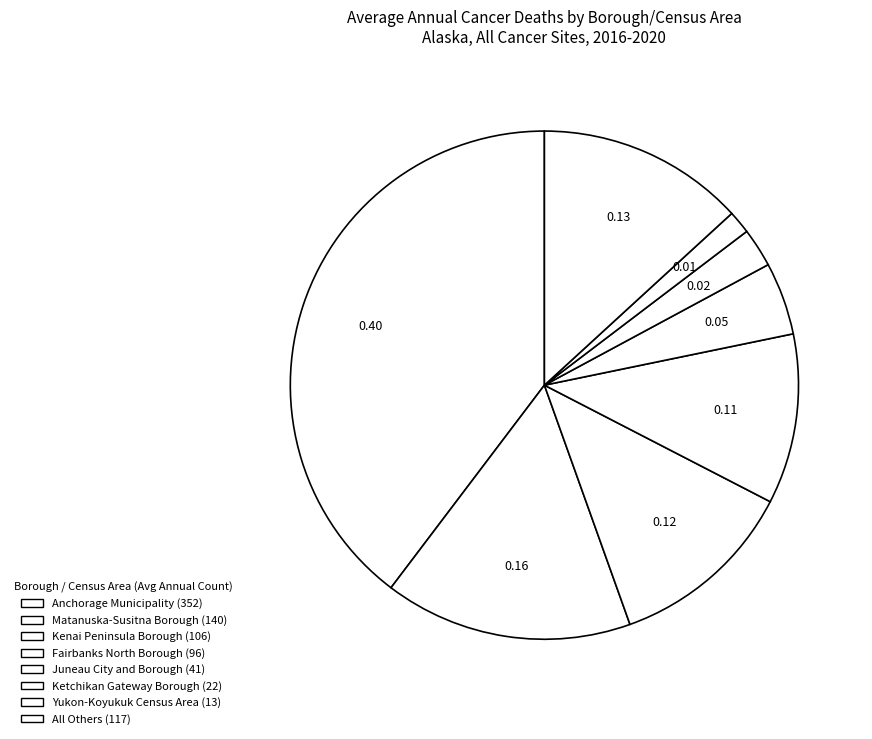

How many segments does this pie chart have?

8